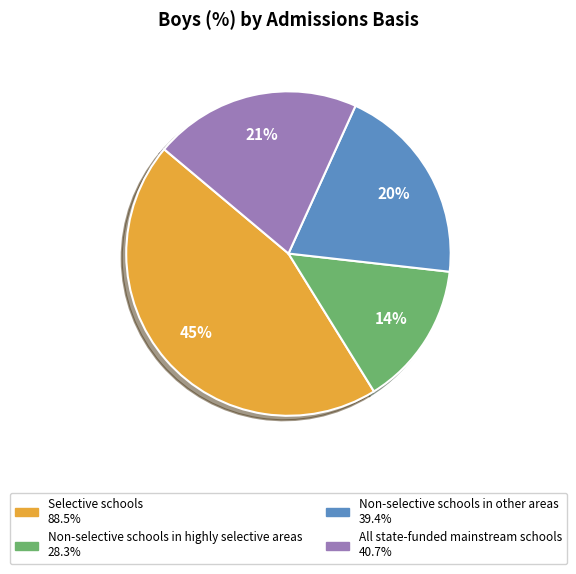

To the nearest percent, what portion does Selective schools represent?

45%